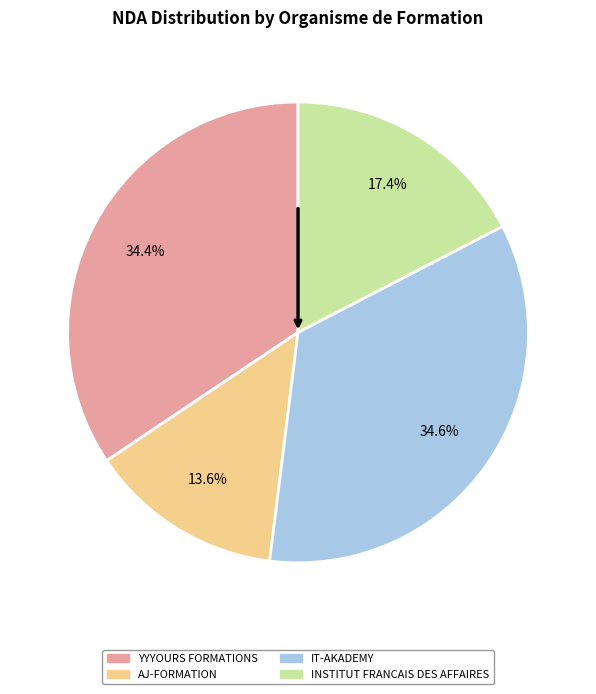

Between IT-AKADEMY and AJ-FORMATION, which is larger?

IT-AKADEMY